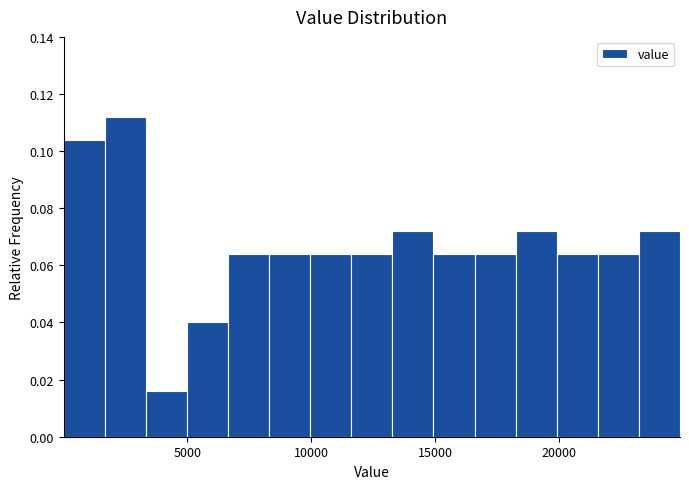

Read against the x-axis, roughly where is the centre of the tallest bar?

2500